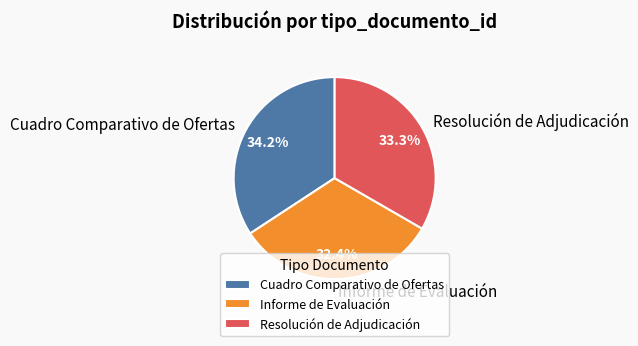

What is the ratio of the value at Cuadro Comparativo de Ofertas to the value at Informe de Evaluación?

1.1